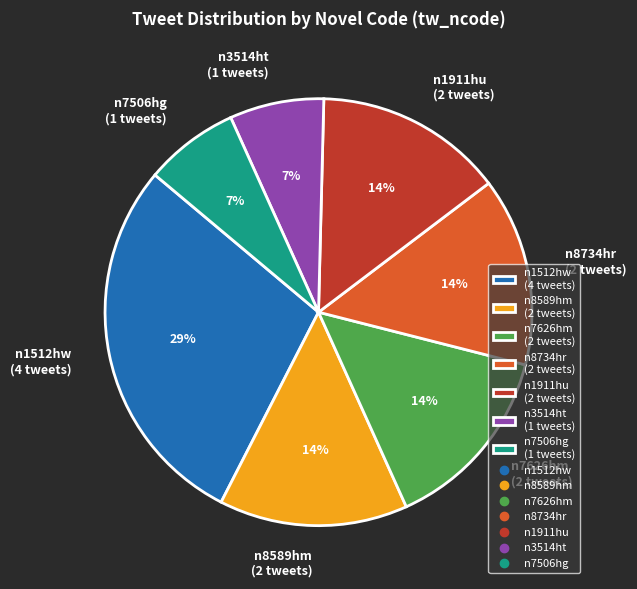

Combined, do n8589hm and n7626hm account for over 50%?

No